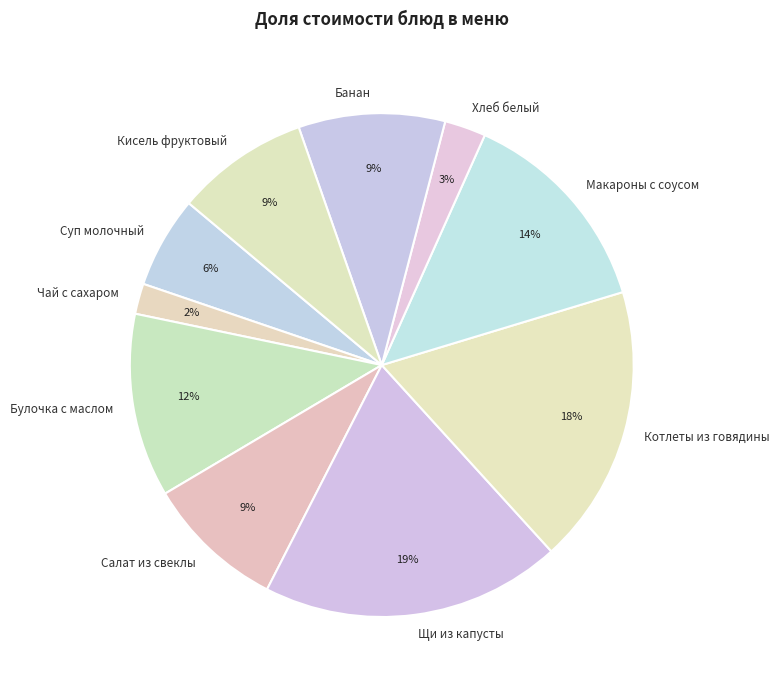

Is it true that Хлеб белый is 3% of the pie?

True